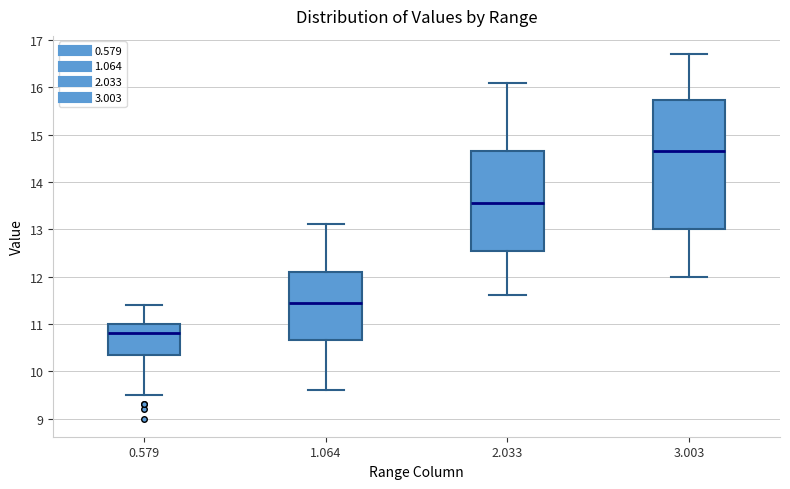

Which box has the lowest median line?

0.579